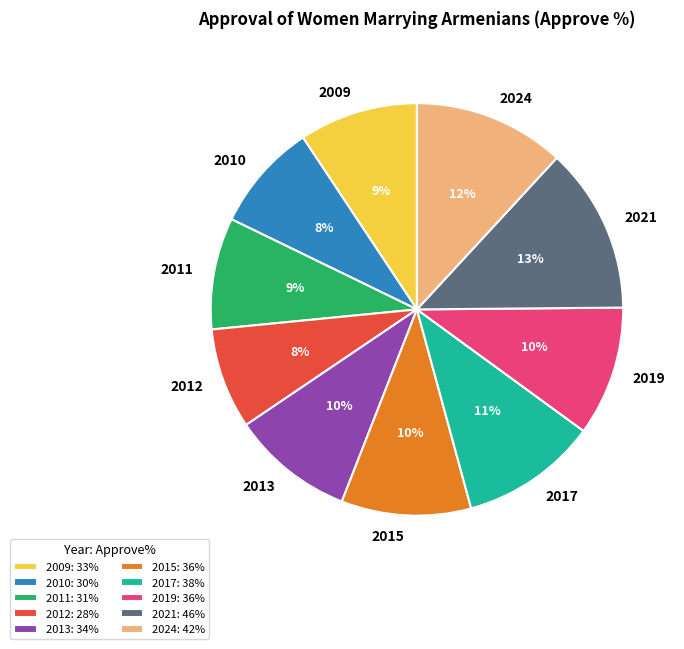

What percentage is the 2013 slice, to the nearest percent?

10%